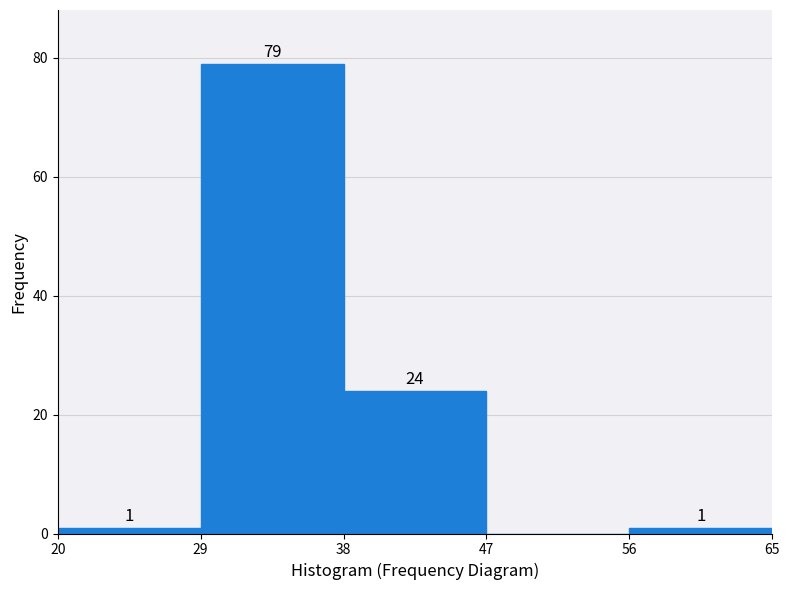

Over which range of the x-axis is the bar tallest?

29 to 38